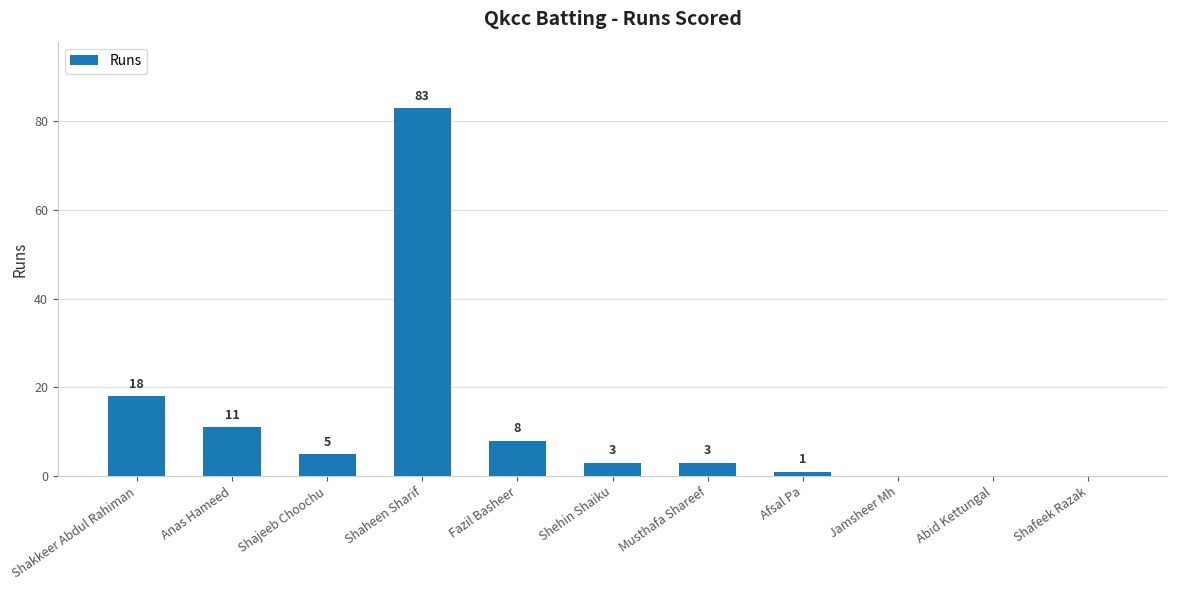

What is the average value?

12